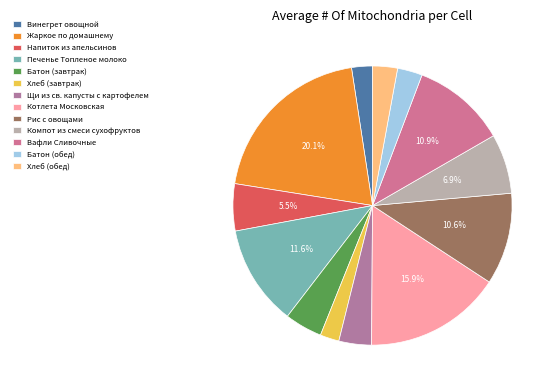

Which slice is the largest?

Жаркое по домашнему